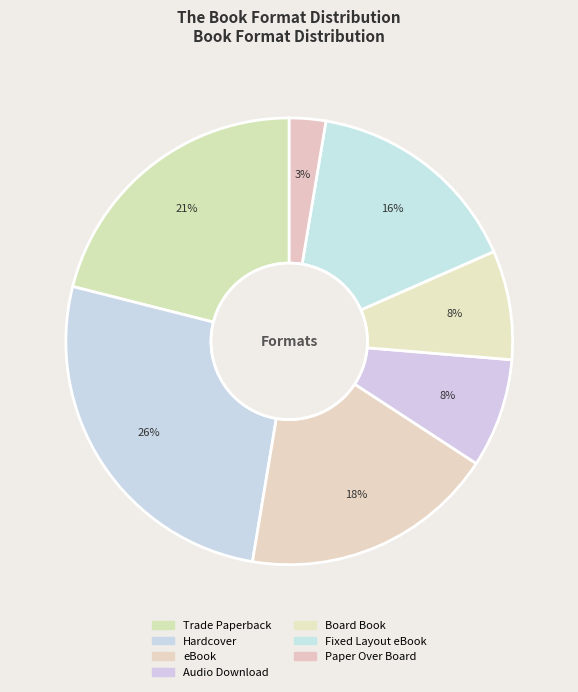

The Board Book slice represents 1% of the pie. True or false?

False